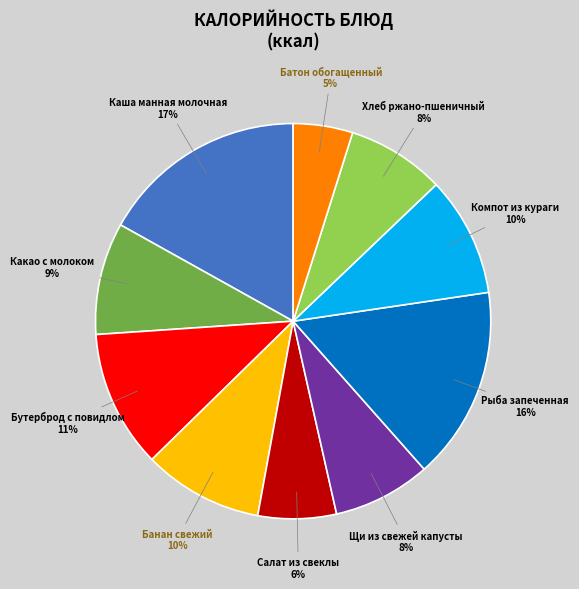

To the nearest percent, what is the difference between the largest and smallest slice percentages?

12%